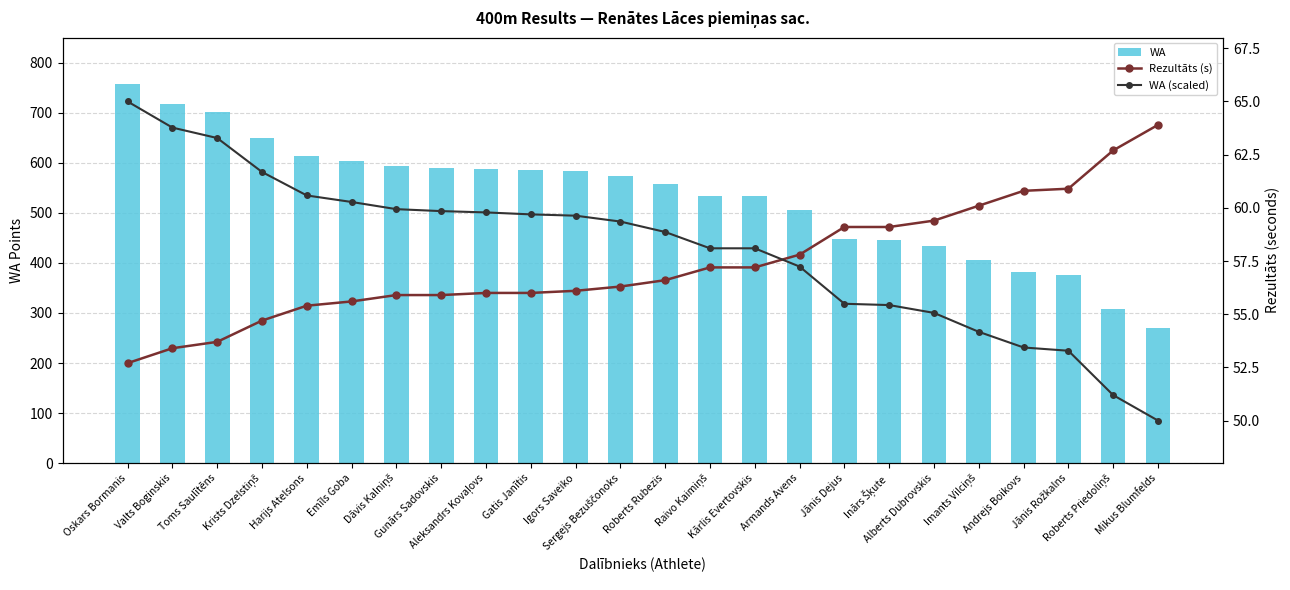

What is the label of the 10th bar from the left?

Gatis Janītis